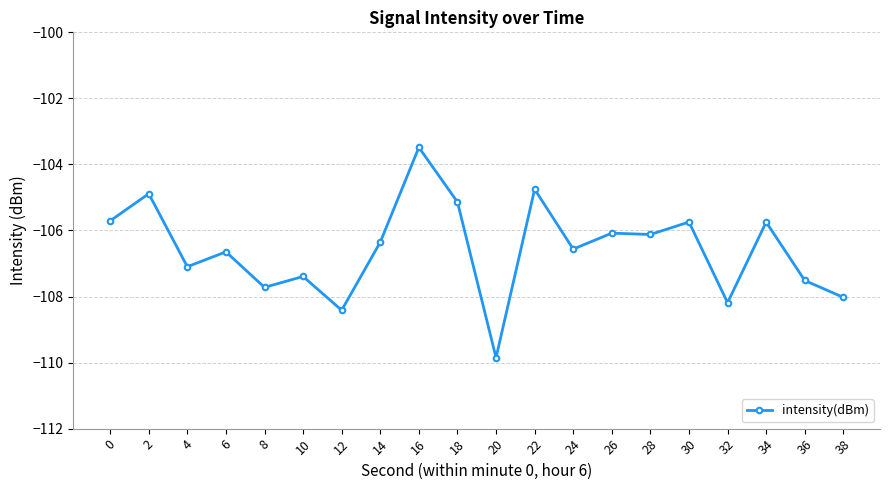

Reading left to right, transcribe all the data shown in this chart.

-105.7	-104.9	-107.1	-106.6	-107.7	-107.4	-108.4	-106.4	-103.5	-105.1	-109.9	-104.8	-106.6	-106.1	-106.1	-105.7	-108.2	-105.7	-107.5	-108.0